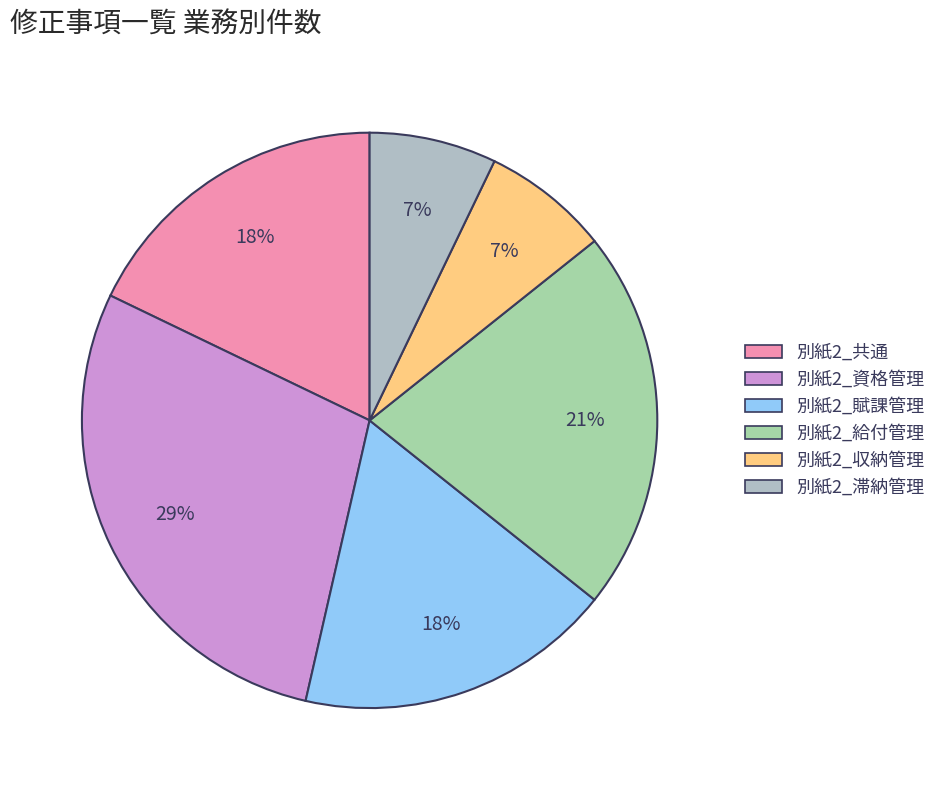

How many segments does this pie chart have?

6